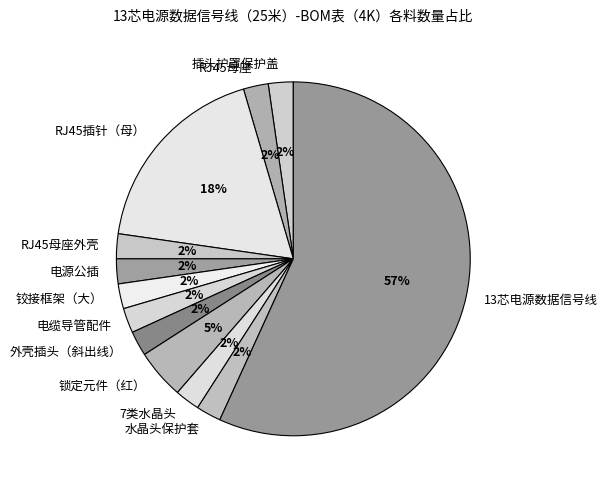

Is RJ45母座外壳 the majority of the pie?

No